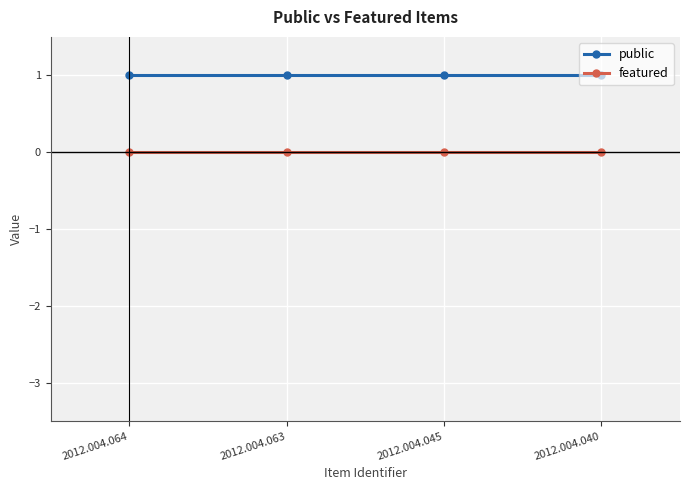

Reading left to right, transcribe all the data shown in this chart.

public: 1	1	1	1
featured: 0	0	0	0